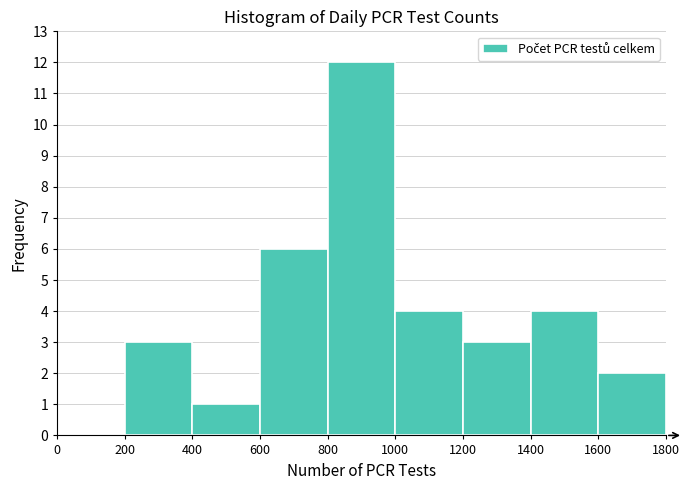

Reading left to right, list every bar in this chart as the range it spans on the x-axis followed by its height. The values are not printed on the chart, so give them approximately, as read against the axis.

0 to 200: 0
200 to 400: 3
400 to 600: 1
600 to 800: 6
800 to 1000: 12
1000 to 1200: 4
1200 to 1400: 3
1400 to 1600: 4
1600 to 1800: 2